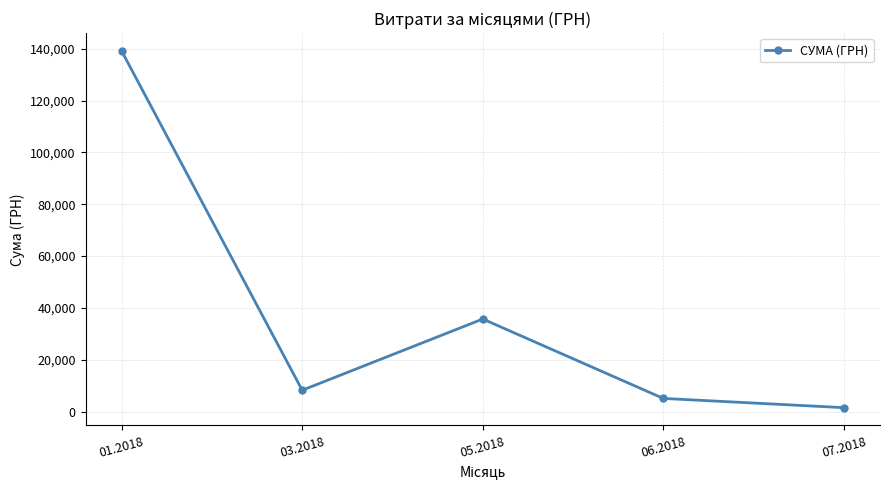

What is the sum of the values at 05.2018 and 01.2018?

174875.5